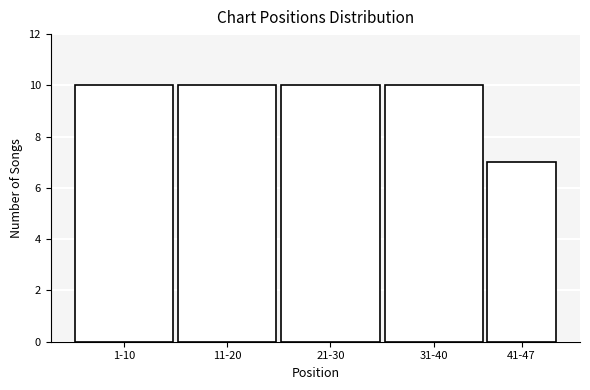

Reading right to left, transcribe all the data shown in this chart.

7	10	10	10	10